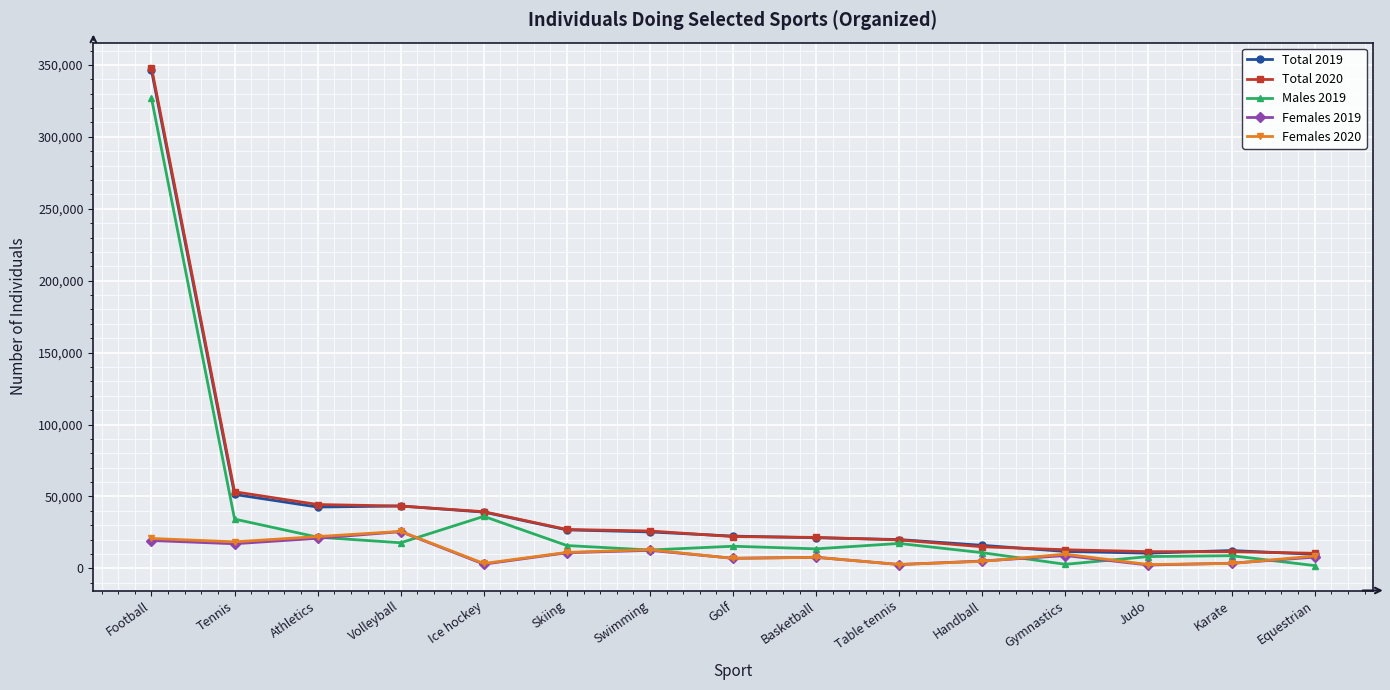

How many lines are shown in the chart?

5